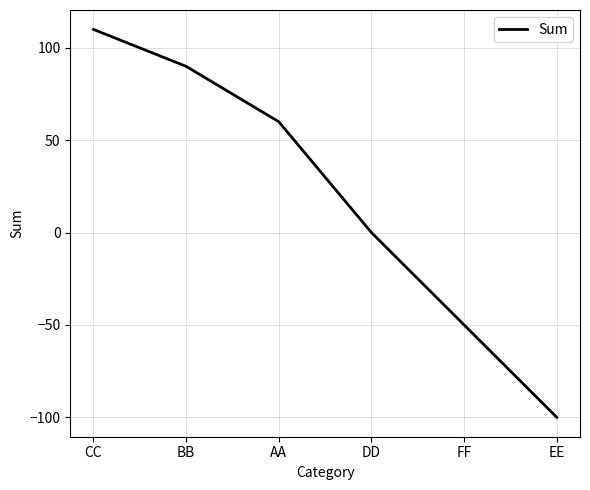

How many values are below 60?

3